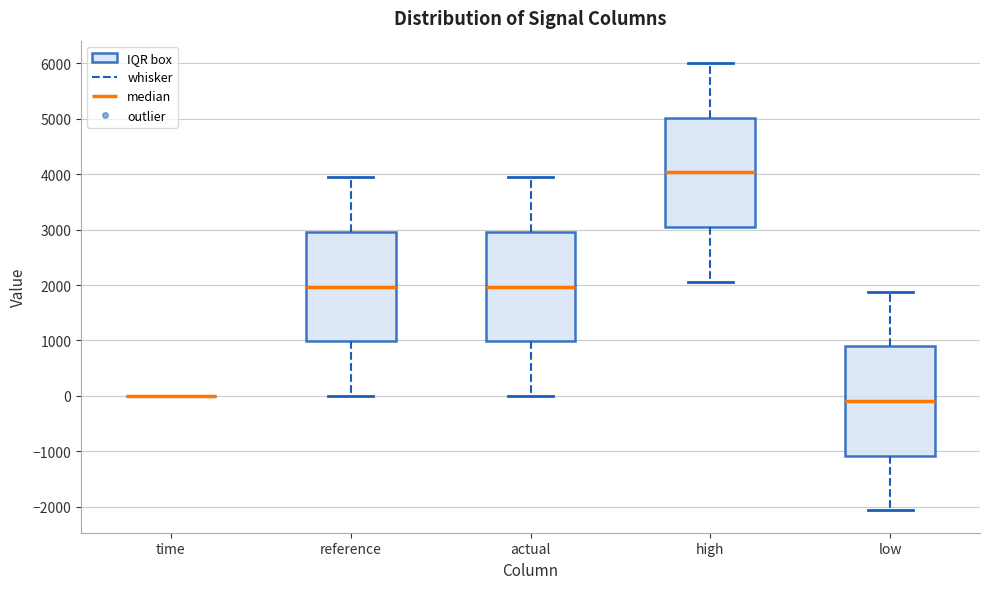

Reading left to right, transcribe this box plot: for each box, give where its median line is, the range the box spans, and where its two whiskers end, as read against the y-axis. The values are not printed on the chart, so give them approximately, as read against the axis.

time: box collapsed to a line at 0, whiskers 0 to 0
reference: median 2000, box 1000 to 3000, whiskers 0 to 3900
actual: median 2000, box 1000 to 3000, whiskers 0 to 3900
high: median 4000, box 3000 to 5000, whiskers 2100 to 6000
low: median -100, box -1100 to 900, whiskers -2100 to 1900